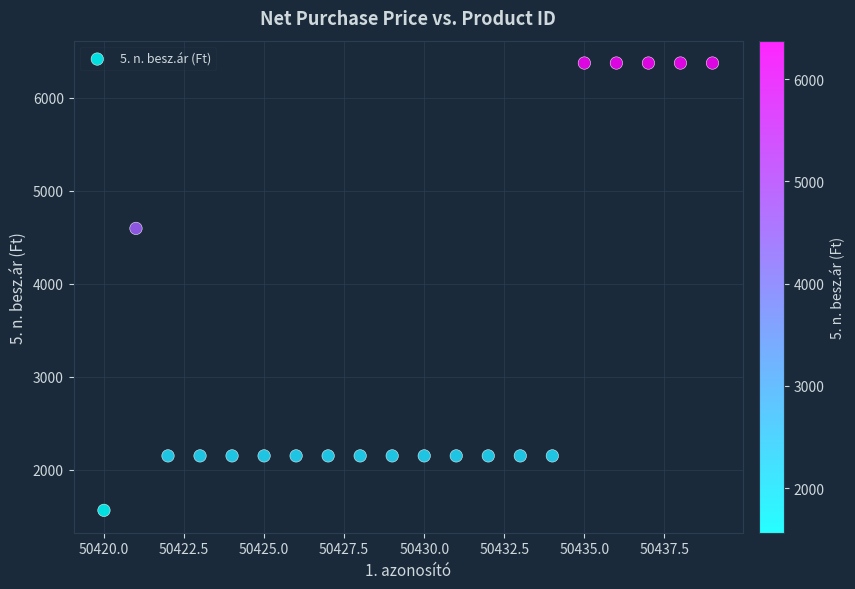

What Y value in the scatter plot is closest to 3969?

4596